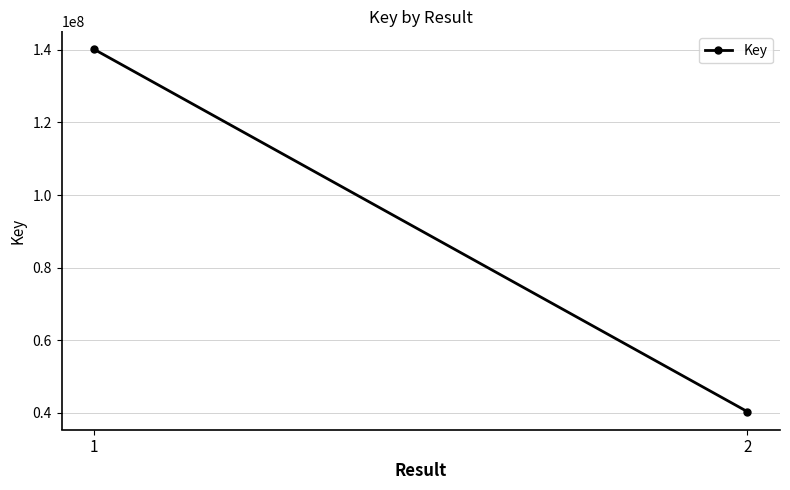

Reading left to right, what are all the values shown in this chart?

1=140127879	2=40289779